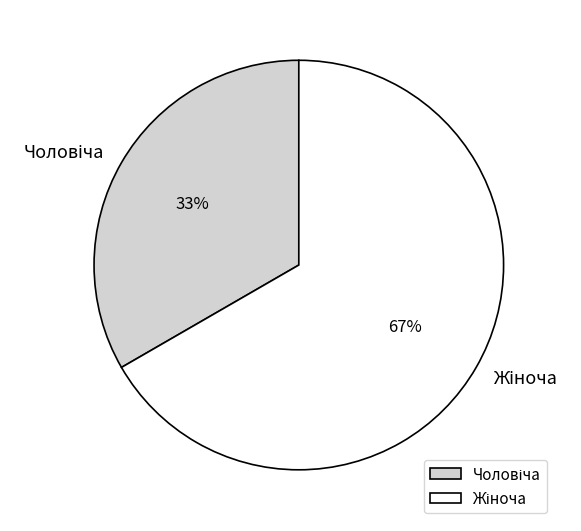

Is there a majority slice in this chart?

Yes